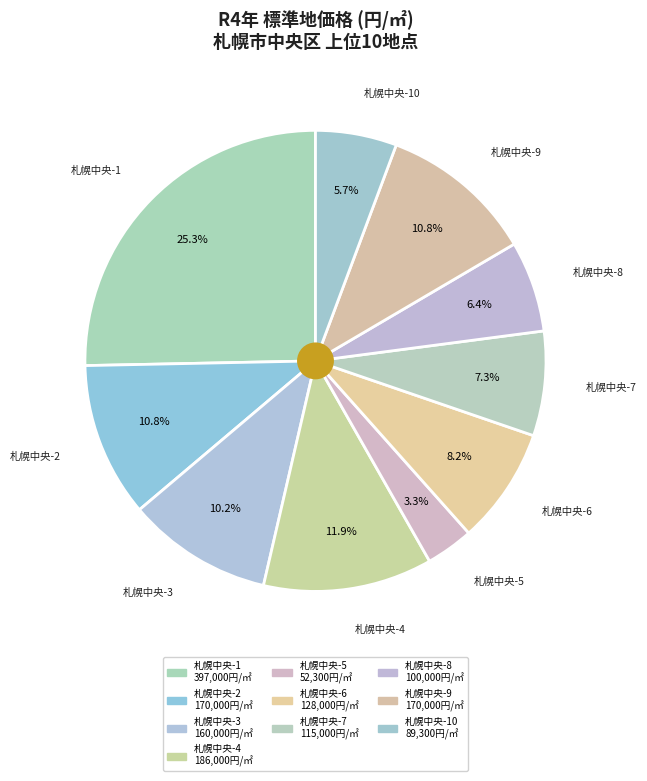

How many slices are in this pie chart?

10